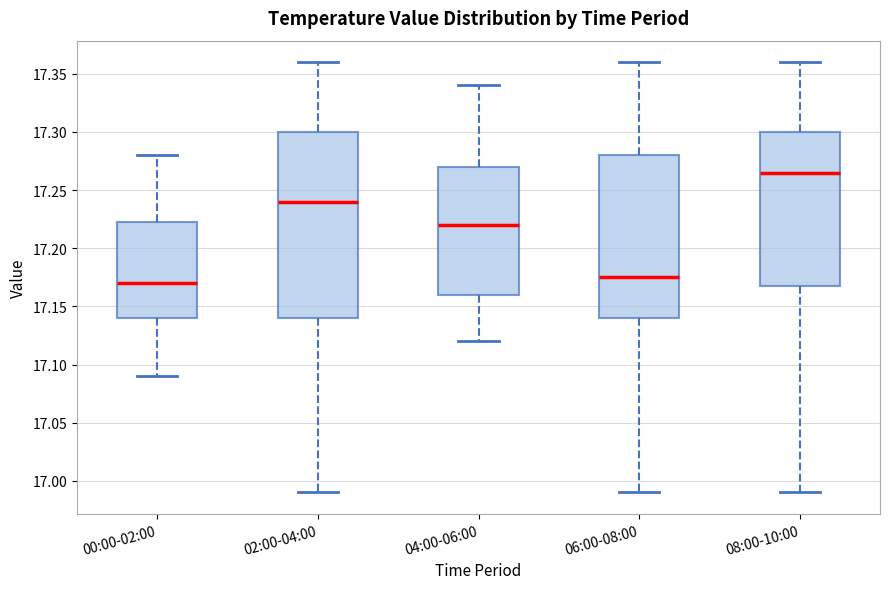

Where does the upper whisker of the box for 04:00-06:00 end on the y-axis? The values are not printed on the chart, so give them approximately, as read against the axis.

17.340